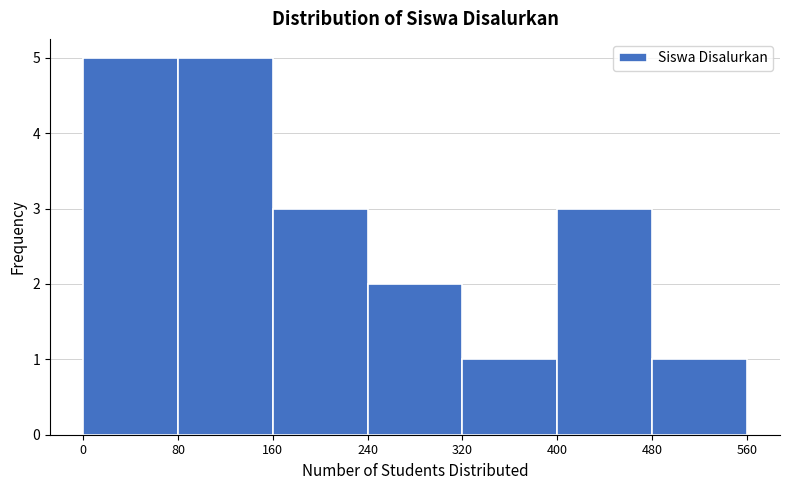

What is the height of the bar covering 480 to 560 on the x-axis? The values are not printed on the chart, so give them approximately, as read against the axis.

1